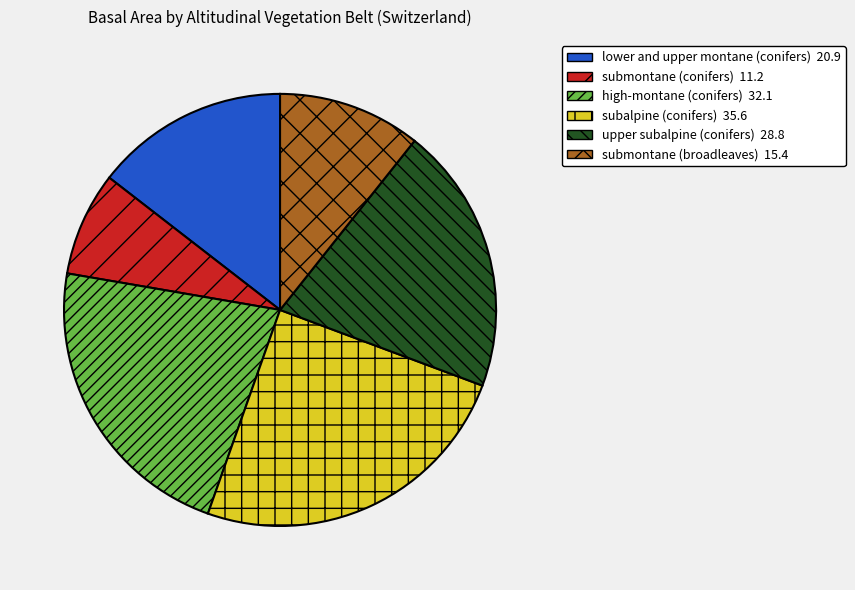

How many slices are in this pie chart?

6